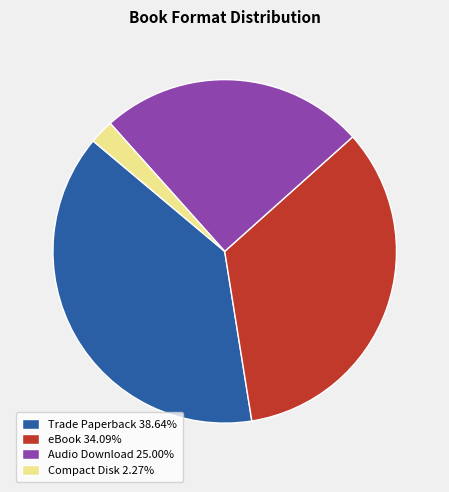

Which slice is the smallest?

Compact Disk